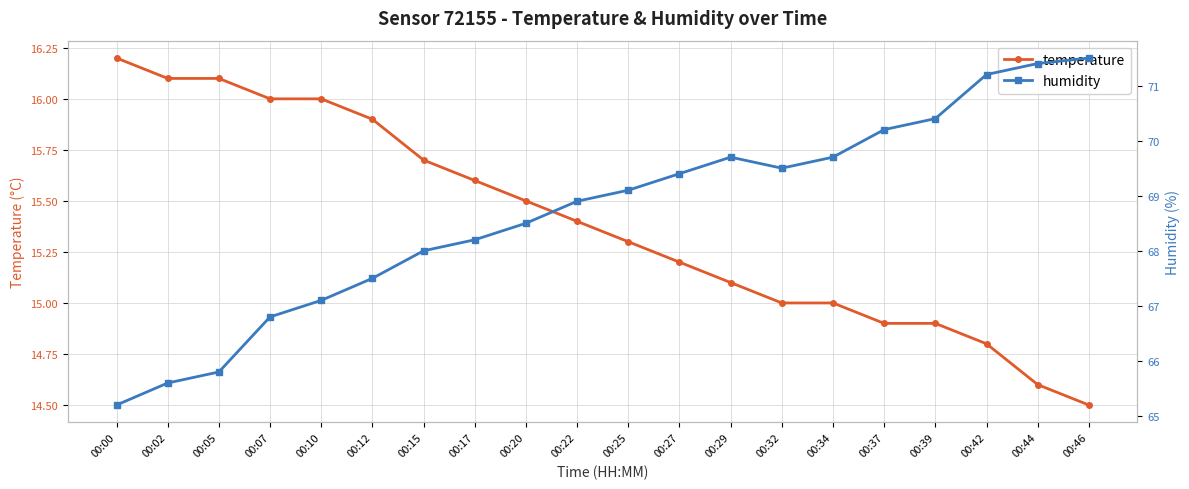

Is this an area chart (filled region under the line)?

No